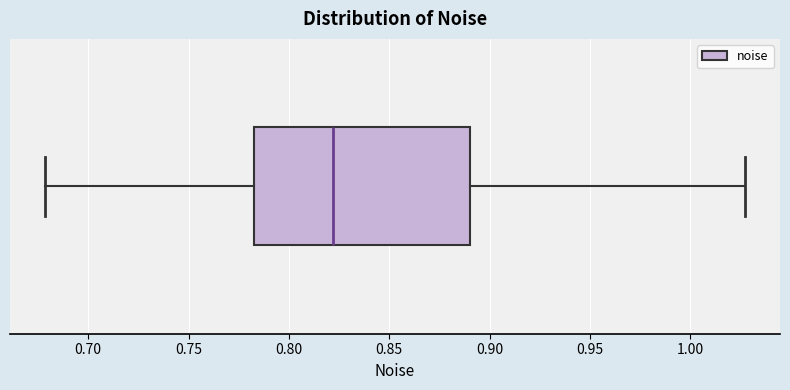

Where is the left edge of the box on the x-axis? The values are not printed on the chart, so give them approximately, as read against the axis.

0.785